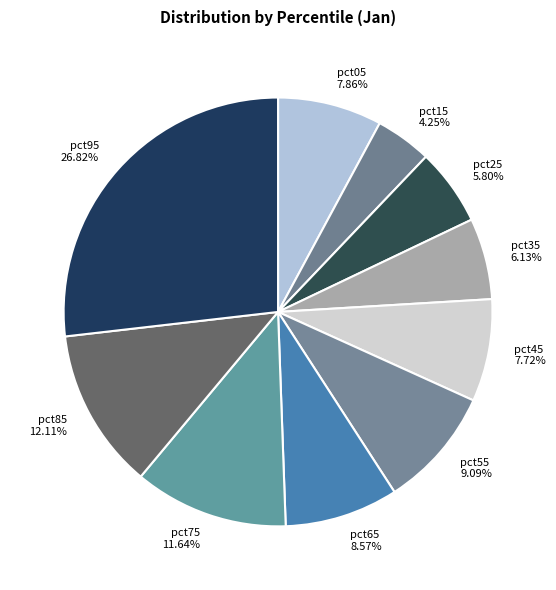

Combined, what portion of the pie is pct35 and pct85?

18.2%